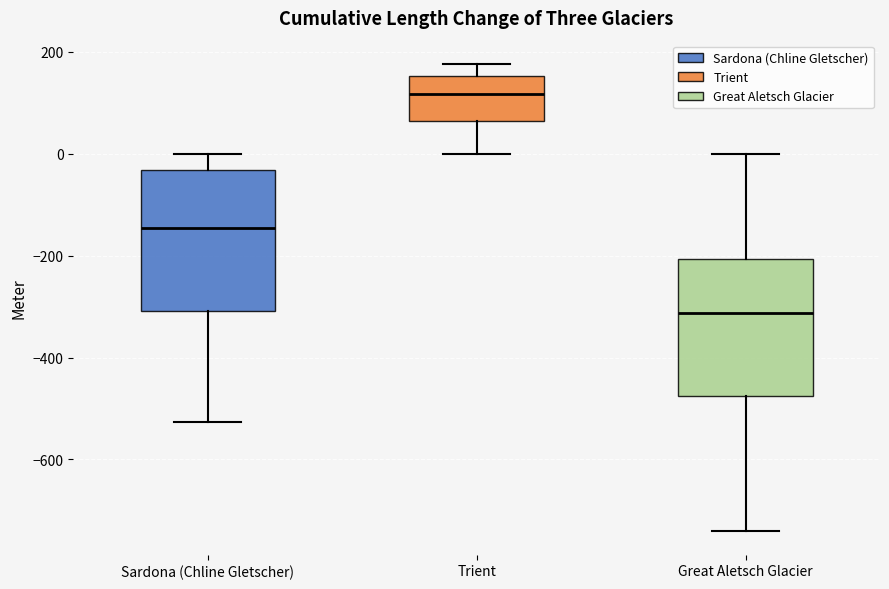

Reading left to right, read every box against the y-axis: the position of its median line, the range the box covers, and the ends of its whiskers. The values are not printed on the chart, so give them approximately, as read against the axis.

Sardona (Chline Gletscher): median -140, box -300 to -40, whiskers -520 to 0
Trient: median 120, box 60 to 160, whiskers 0 to 180
Great Aletsch Glacier: median -320, box -480 to -200, whiskers -740 to 0